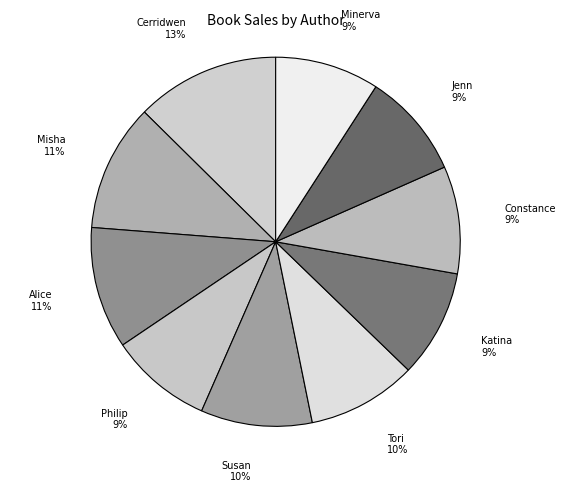

How many slices are in this pie chart?

10